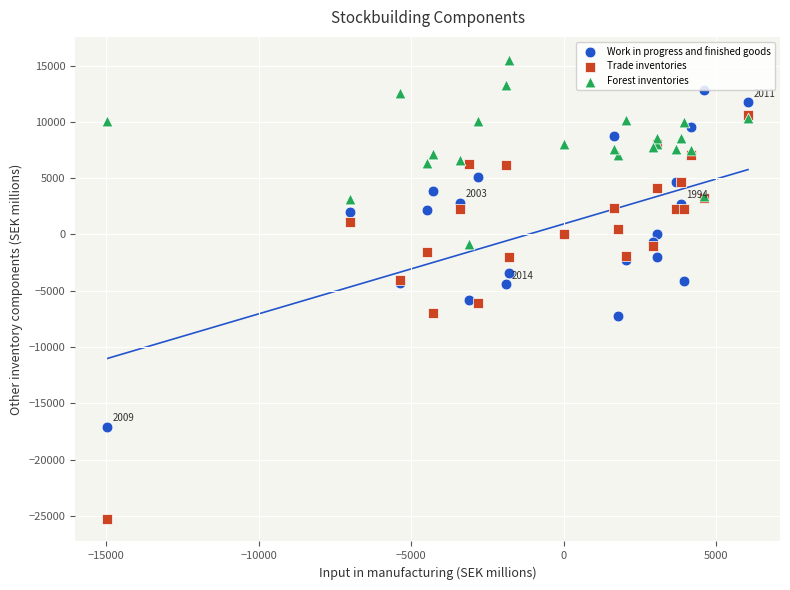

What are all the series names shown in the legend?

Work in progress and finished goods, Trade inventories, Forest inventories